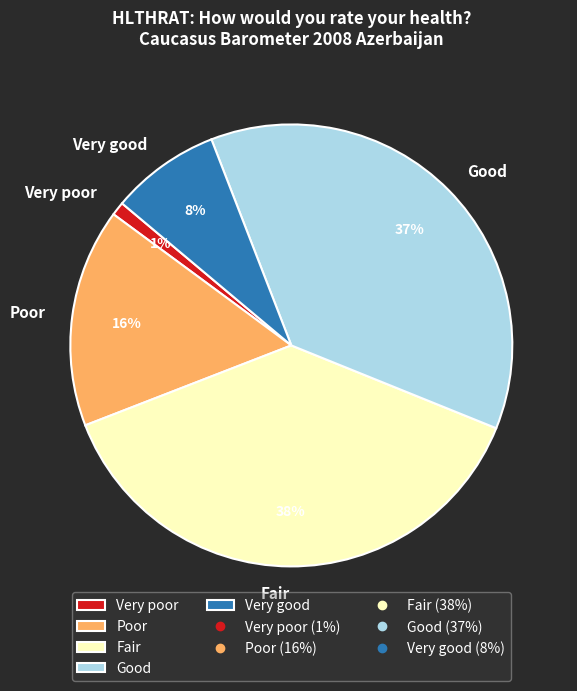

To the nearest percent, what is the combined percentage of Very good and Very poor?

9%